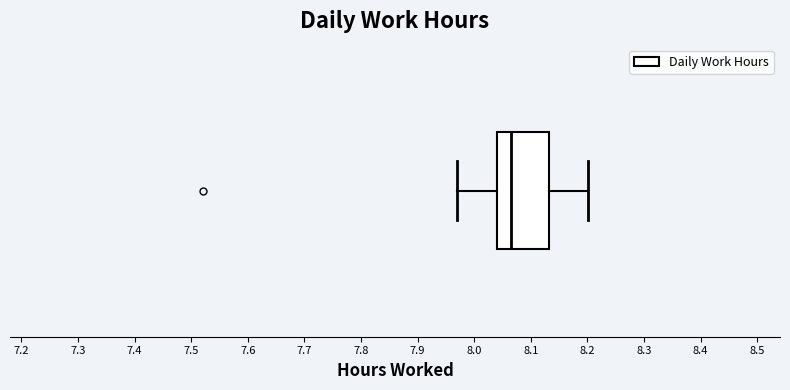

Transcribe this box plot: give where the median line is, the range the box spans, and where the two whiskers end, as read against the x-axis. The values are not printed on the chart, so give them approximately, as read against the axis.

median 8.07, box 8.04 to 8.13, whiskers 7.97 to 8.20